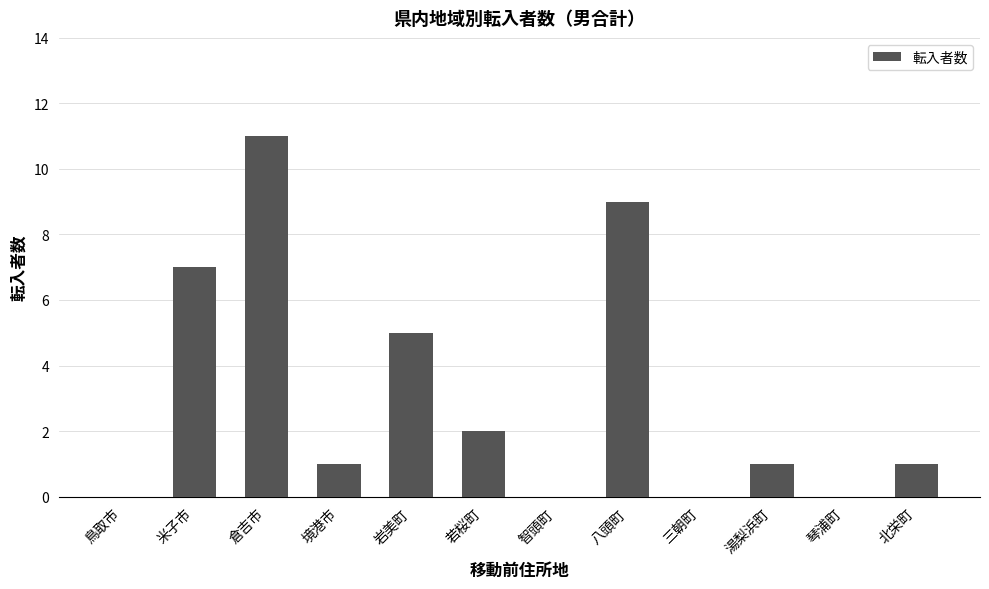

Reading right to left, transcribe all the data shown in this chart.

北栄町=1	琴浦町=0	湯梨浜町=1	三朝町=0	八頭町=9	智頭町=0	若桜町=2	岩美町=5	境港市=1	倉吉市=11	米子市=7	鳥取市=0